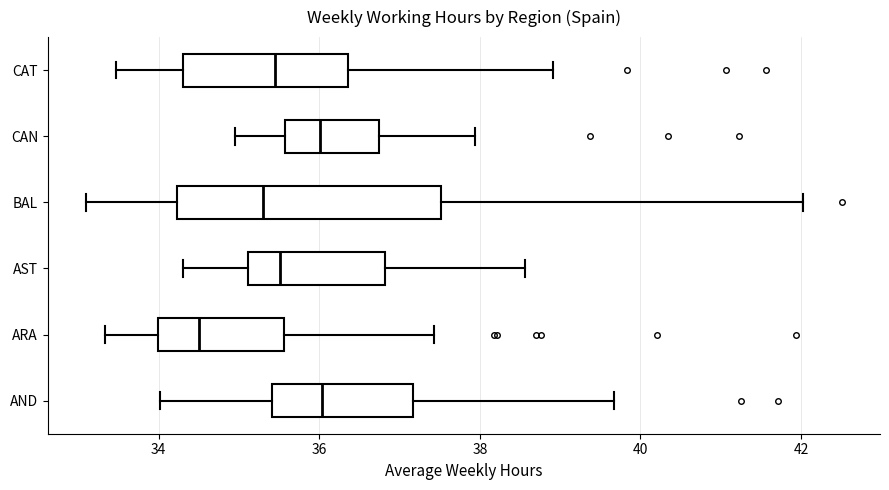

Where is the right edge of the box for CAT on the x-axis? The values are not printed on the chart, so give them approximately, as read against the axis.

36.4